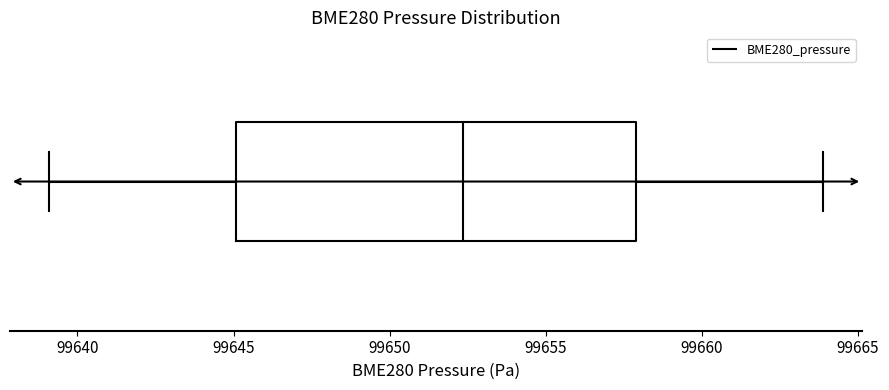

Transcribe this box plot: give where the median line is, the range the box spans, and where the two whiskers end, as read against the x-axis. The values are not printed on the chart, so give them approximately, as read against the axis.

median 99652.5, box 99645.0 to 99658.0, whiskers 99639.0 to 99664.0